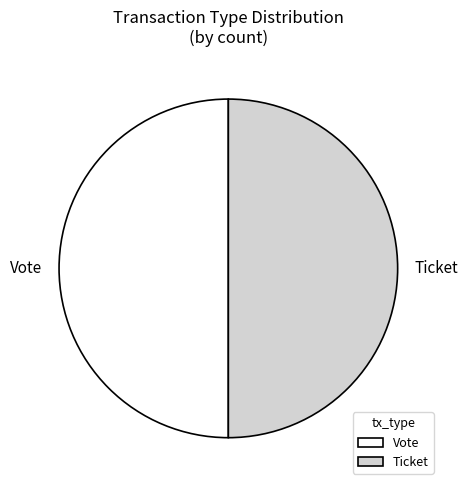

Combined, do Vote and Ticket account for over 50%?

Yes